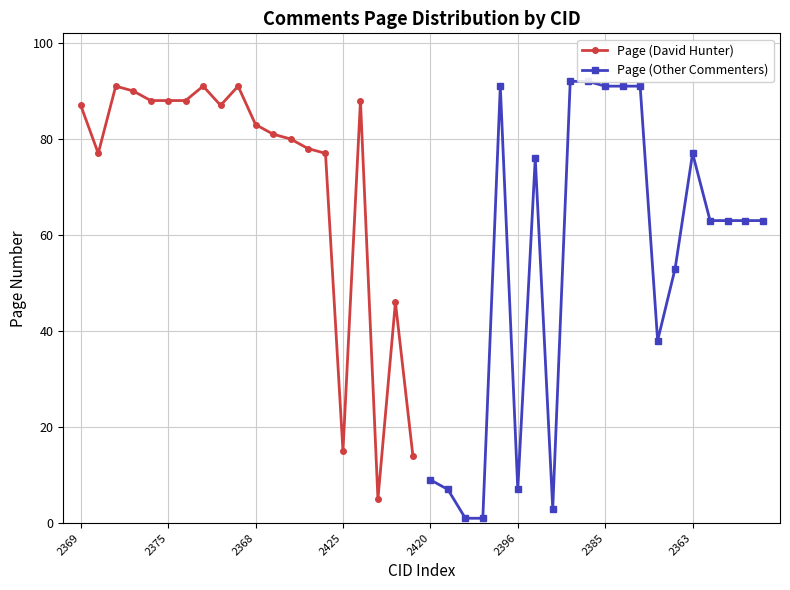

The value of Page (David Hunter) at 2375 is 88. True or false?

True